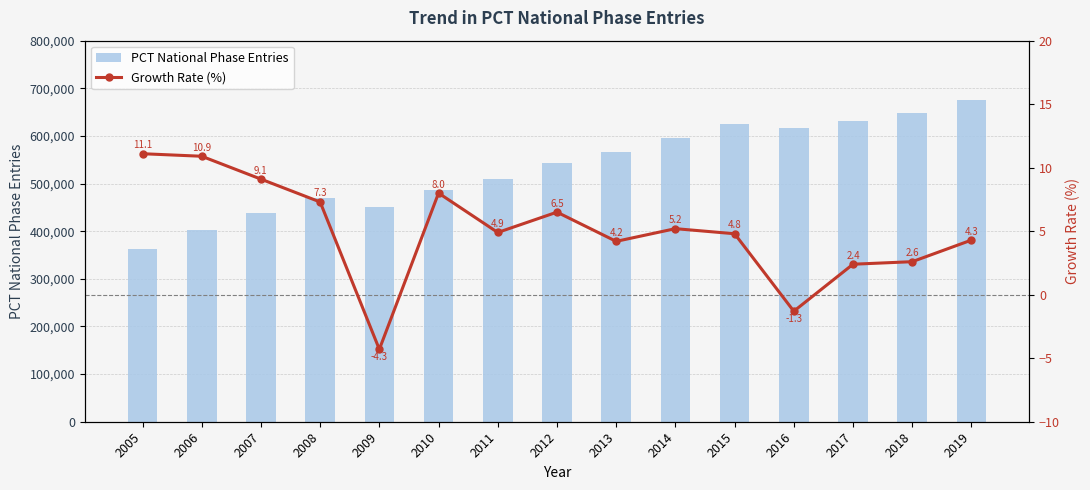

Reading left to right, list all the values displayed in this chart.

PCT National Phase Entries: 362700.0	402100.0	438500.0	470400.0	450100.0	486300.0	509900.0	542900.0	565900.0	595400.0	624200.0	616200.0	631000.0	647500.0	675200.0
Growth Rate (%): 11.1	10.9	9.1	7.3	-4.3	8.0	4.9	6.5	4.2	5.2	4.8	-1.3	2.4	2.6	4.3